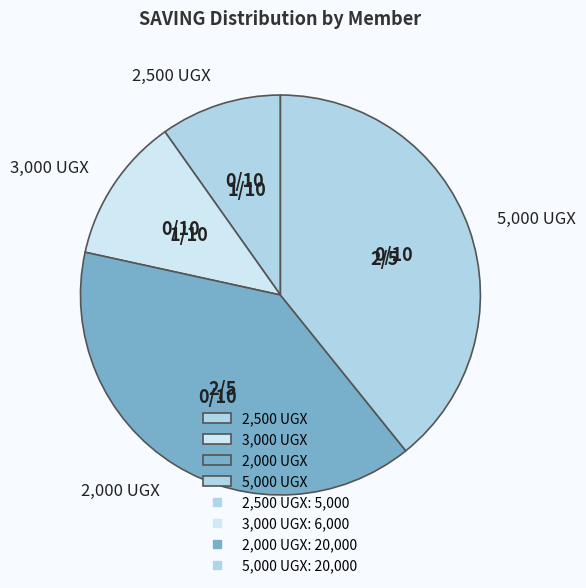

Do 2,000 UGX and 2,500 UGX together represent more than half of the pie?

No